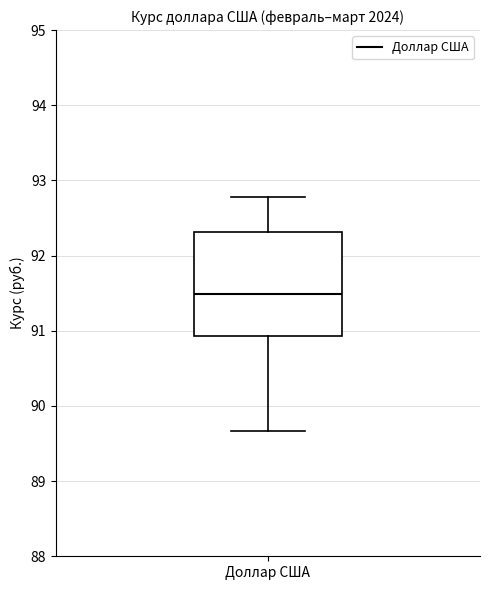

Where is the lower edge of the box for Доллар США on the y-axis? The values are not printed on the chart, so give them approximately, as read against the axis.

90.9